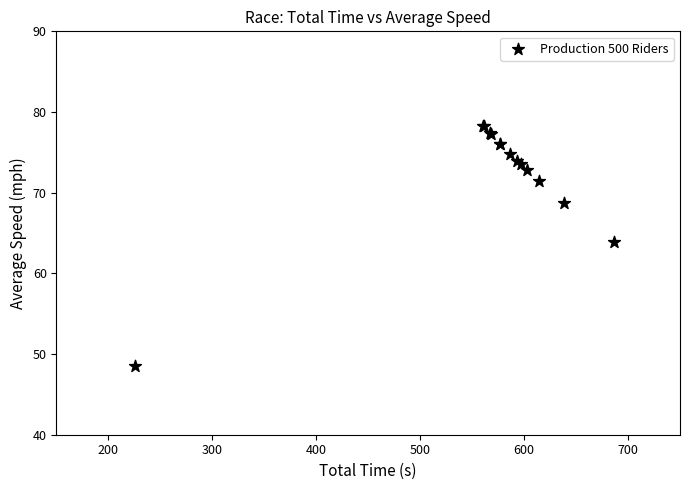

What Y value in the scatter plot is closest to 63?

63.9